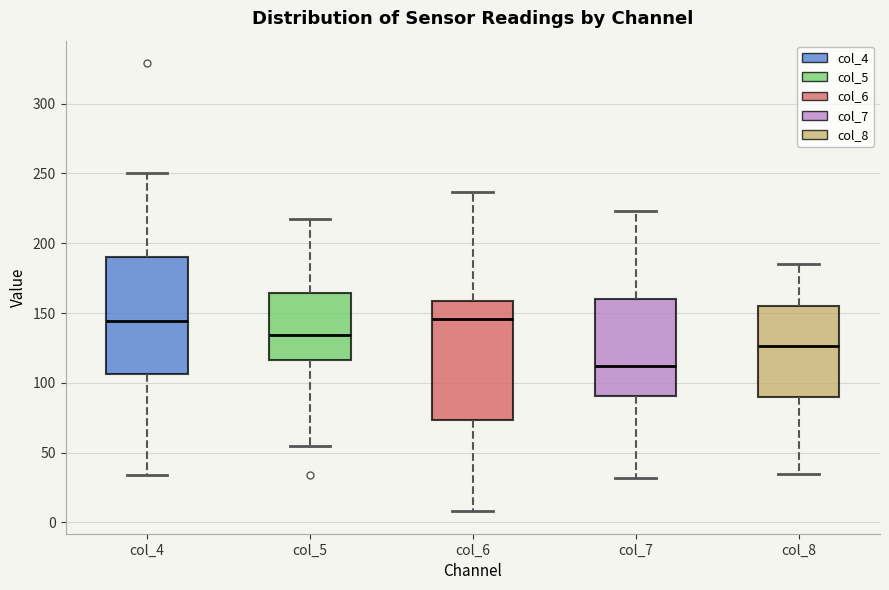

Where does the lower whisker of the box for col_5 end on the y-axis? The values are not printed on the chart, so give them approximately, as read against the axis.

55